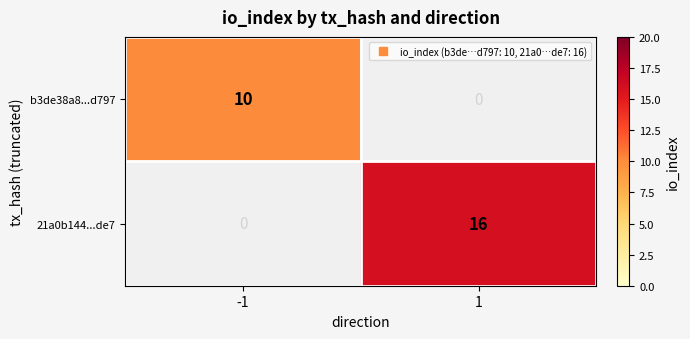

At which category does the chart reach its minimum across all series?

-1